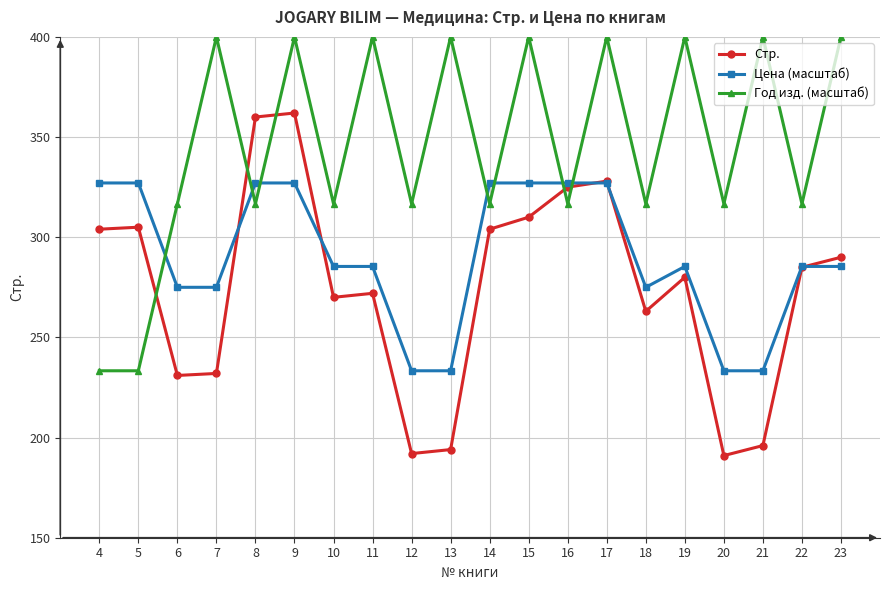

How many data points in Год изд. (масштаб) are above 316?

18